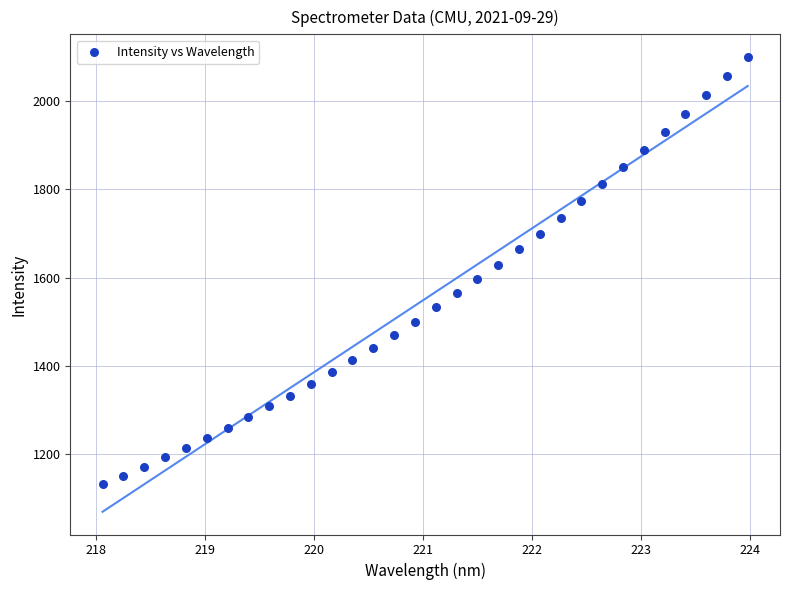

What is the range of X values (max minus min)?

5.9